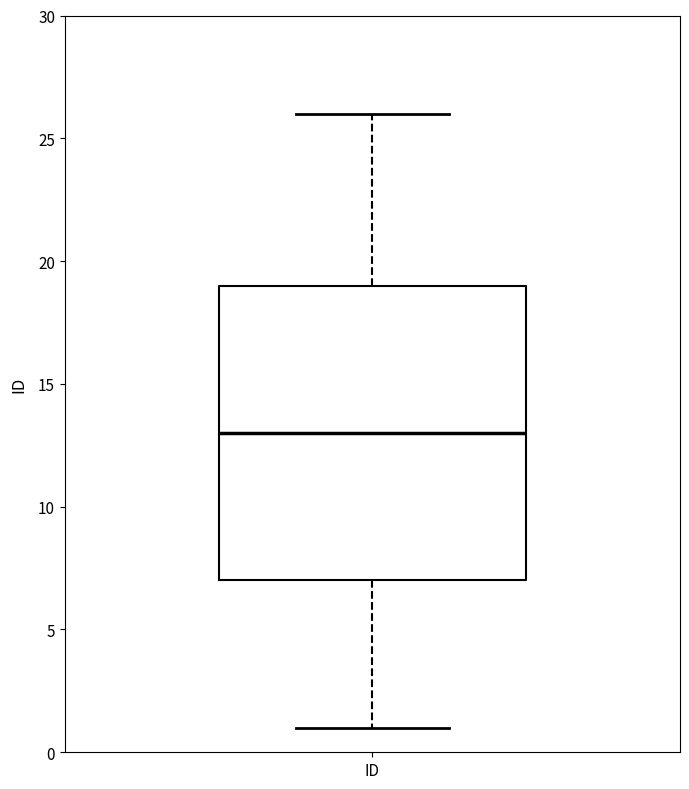

Where does the upper whisker of the box for ID end on the y-axis? The values are not printed on the chart, so give them approximately, as read against the axis.

26